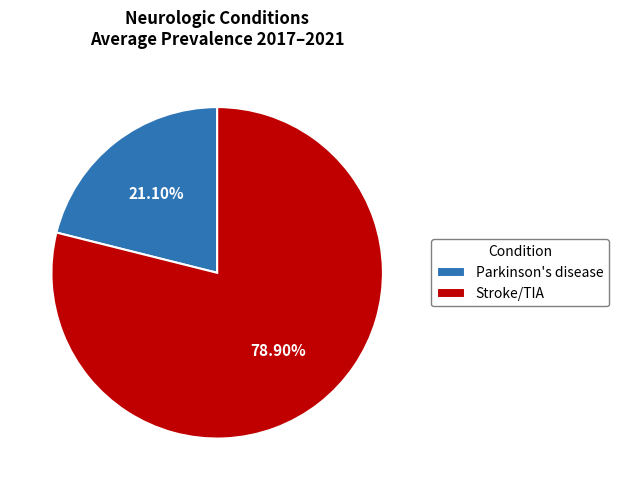

Between Stroke/TIA and Parkinson's disease, which is larger?

Stroke/TIA